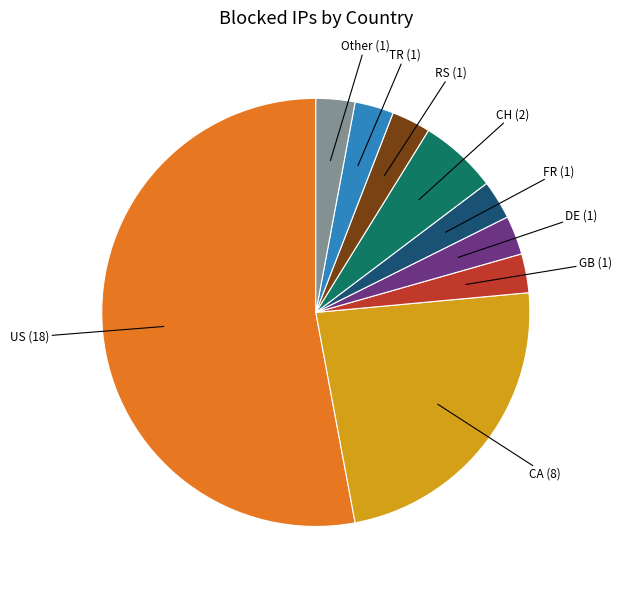

Is the sum of US and DE greater than half?

Yes